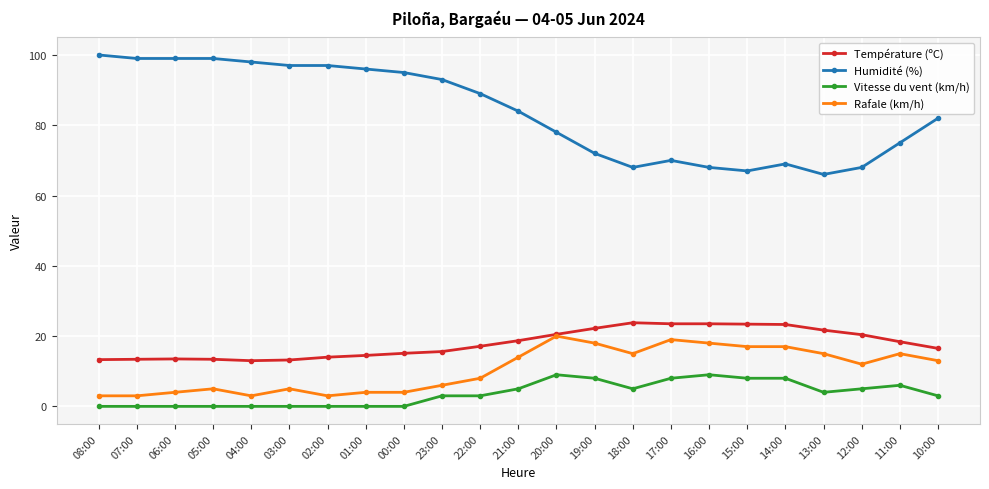

True or false: Humidité (%) and Rafale (km/h) cross at least once.

False